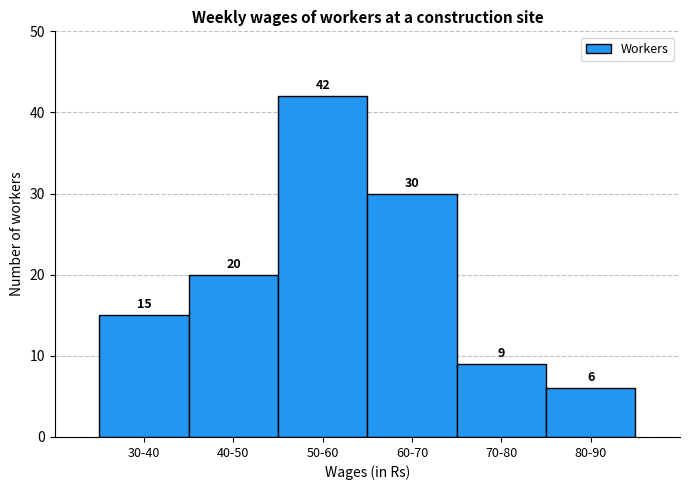

Reading left to right, what are all the values shown in this chart?

15	20	42	30	9	6